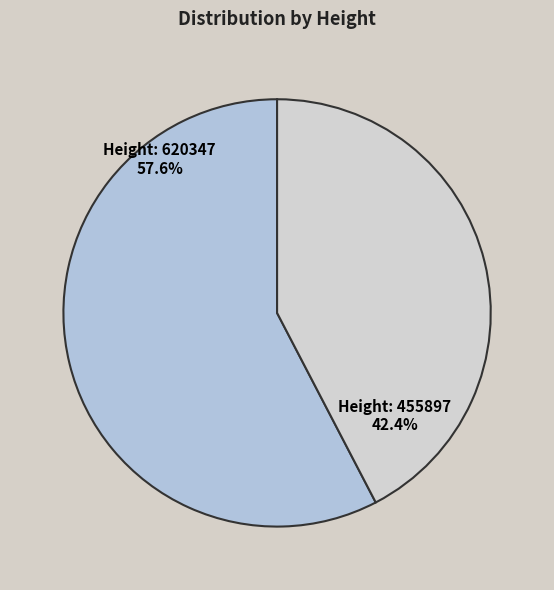

What portion of the pie excludes 455897?

57.6%